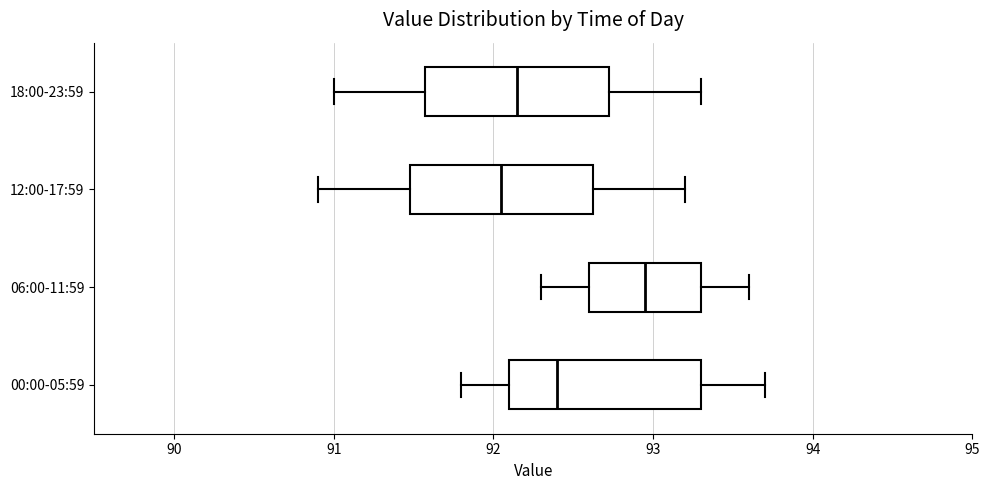

Where does the left whisker of the box for 06:00-11:59 end on the x-axis? The values are not printed on the chart, so give them approximately, as read against the axis.

92.3